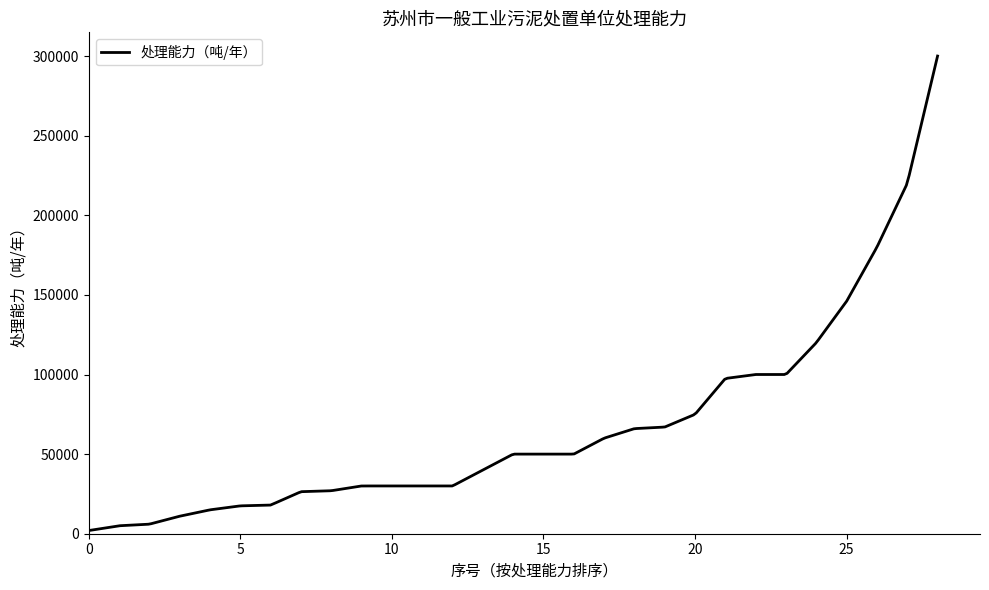

Does the chart display data point markers on the line(s)?

No